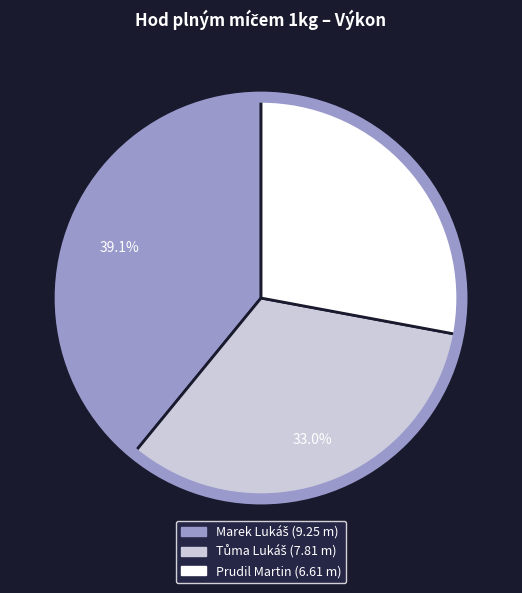

Does any single category account for the majority?

No